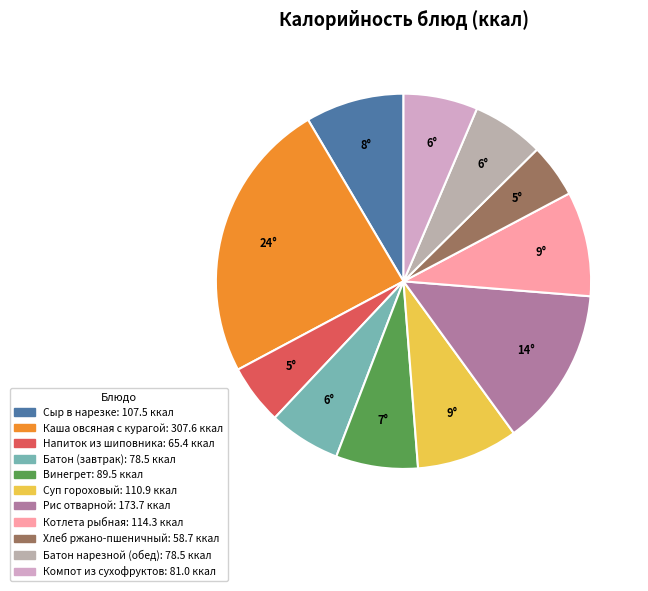

True or false: Сыр в нарезке accounts for 21% of the total.

False